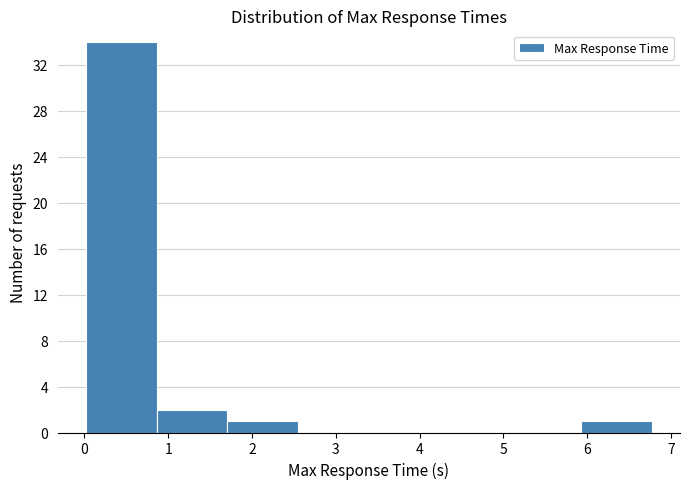

What is the height of the bar covering 5.9 to 6.8 on the x-axis? Neither the bar edges nor the heights are printed on the chart, so give them approximately, as read against the axes.

1